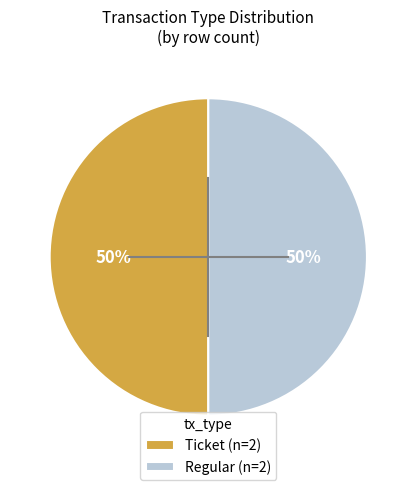

True or false: Regular (n=2) accounts for 50% of the total.

True